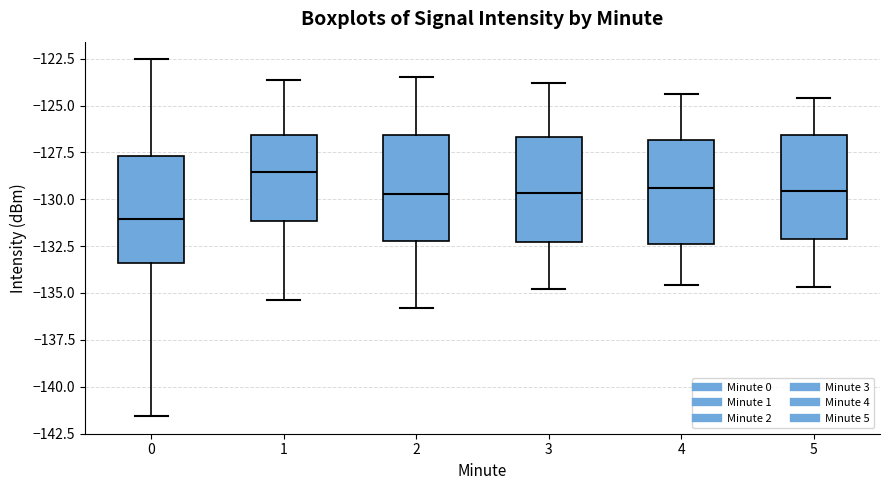

Reading left to right, transcribe this box plot: for each box, give where its median line is, the range the box spans, and where its two whiskers end, as read against the y-axis. The values are not printed on the chart, so give them approximately, as read against the axis.

0: median -131.0, box -133.5 to -127.5, whiskers -141.5 to -122.5
1: median -128.5, box -131.0 to -126.5, whiskers -135.5 to -123.5
2: median -129.5, box -132.0 to -126.5, whiskers -136.0 to -123.5
3: median -129.5, box -132.5 to -126.5, whiskers -135.0 to -124.0
4: median -129.5, box -132.5 to -127.0, whiskers -134.5 to -124.5
5: median -129.5, box -132.0 to -126.5, whiskers -134.5 to -124.5